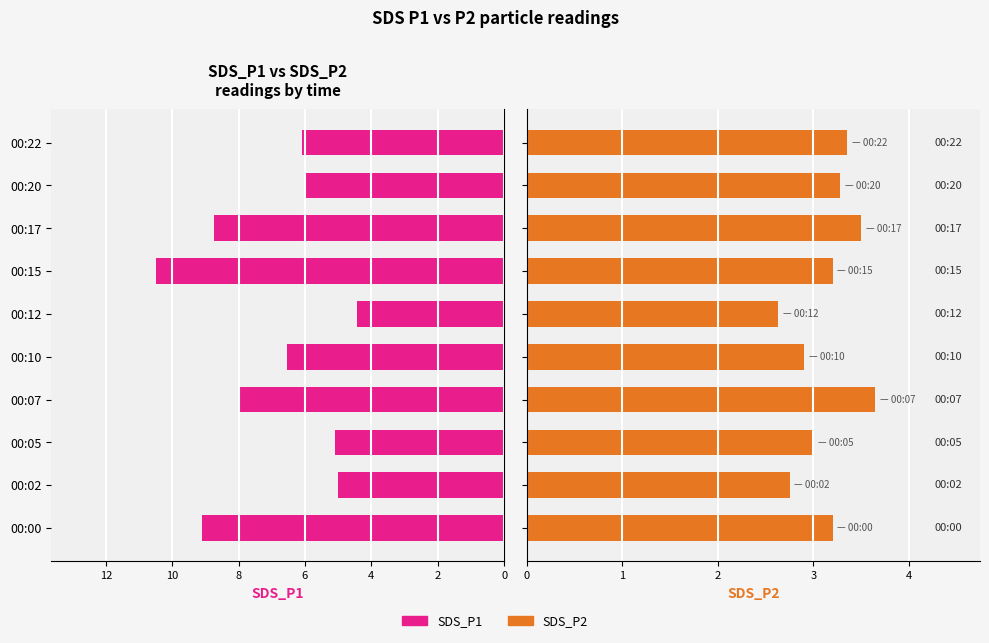

At 00:22, list the series in order from largest to smallest.

SDS_P1, SDS_P2